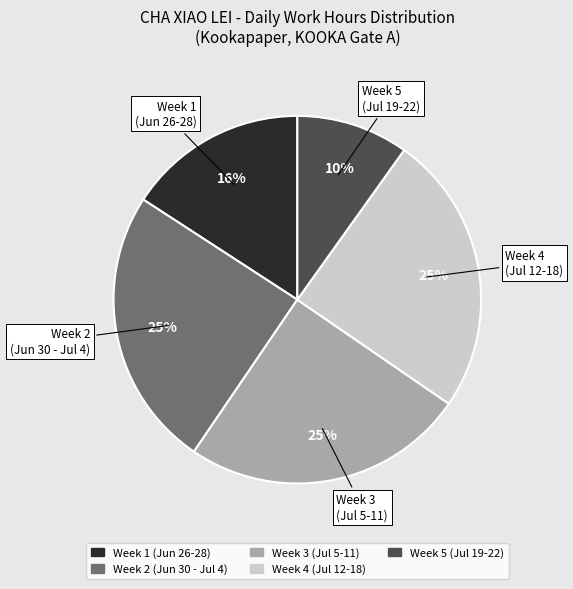

Does any single category account for the majority?

No